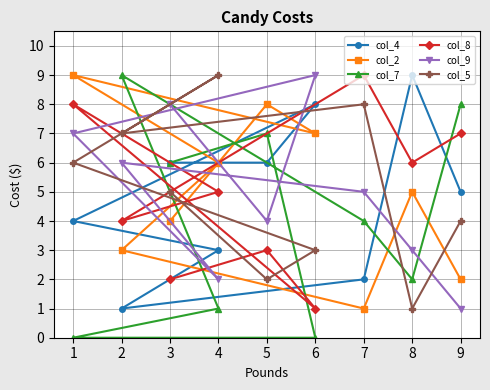

Is it true that col_9 equals 7 at 1?

True